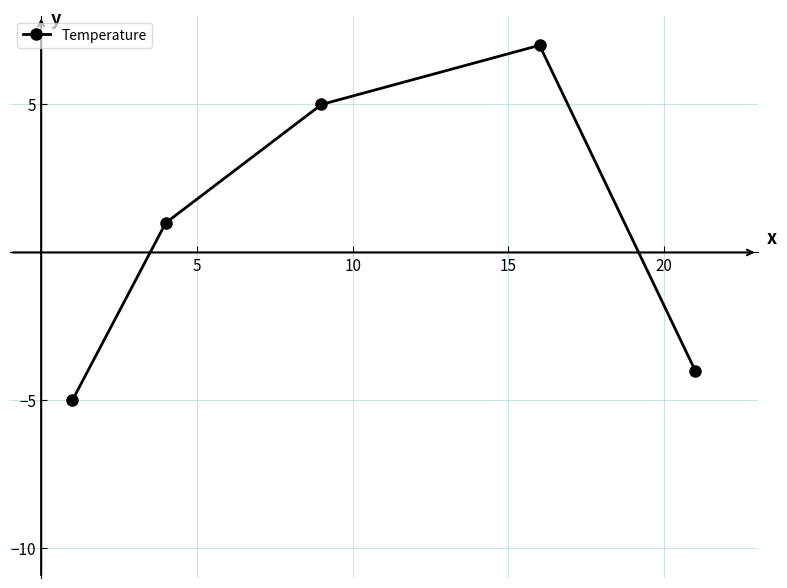

What is the maximum value shown in the chart?

7